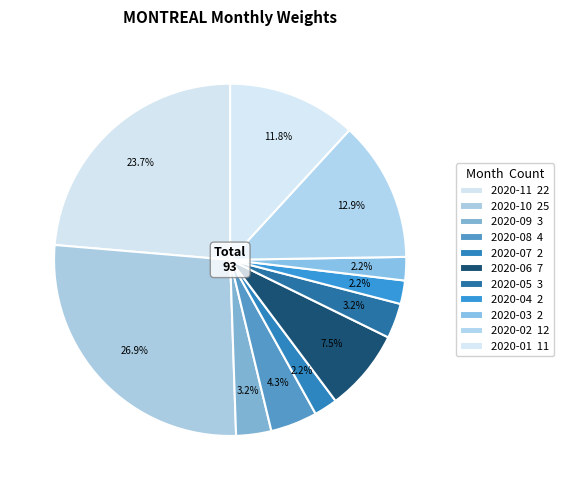

To the nearest percent, what is the difference between the largest and smallest slice percentages?

25%